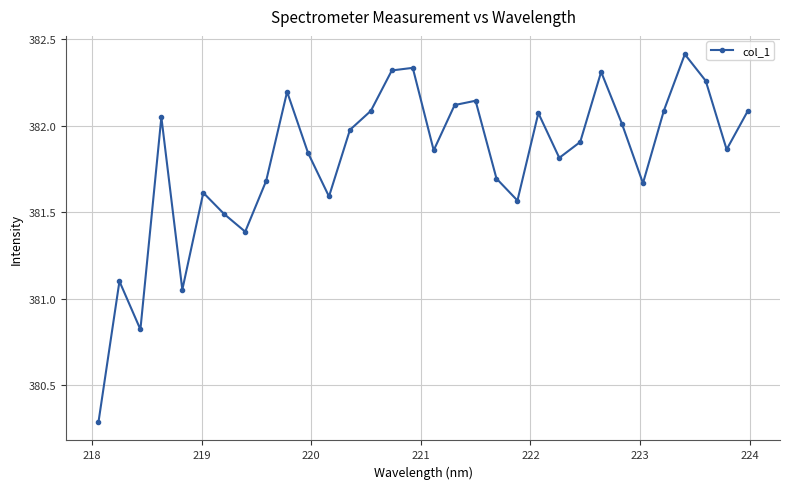

True or false: there are more than 1 points higher than both neighbors.

True